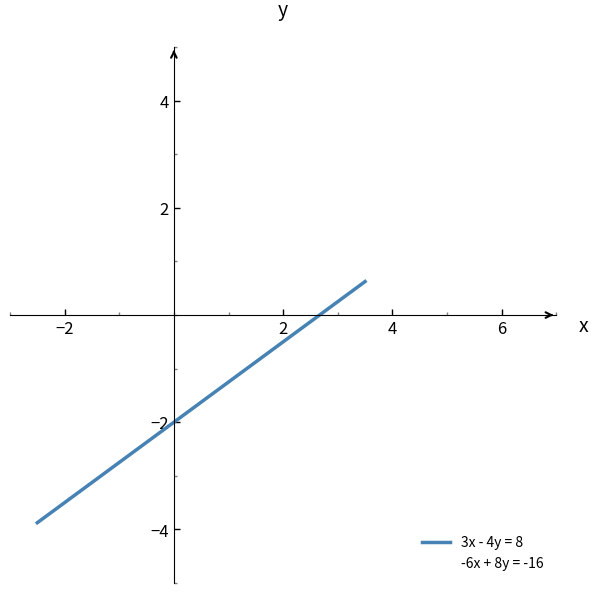

Which series has the largest total across all categories?

3x - 4y = 8